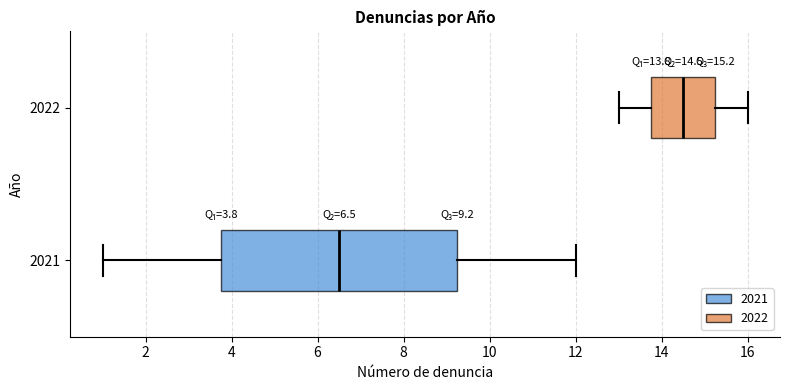

Which box has the furthest to the left median line?

2021